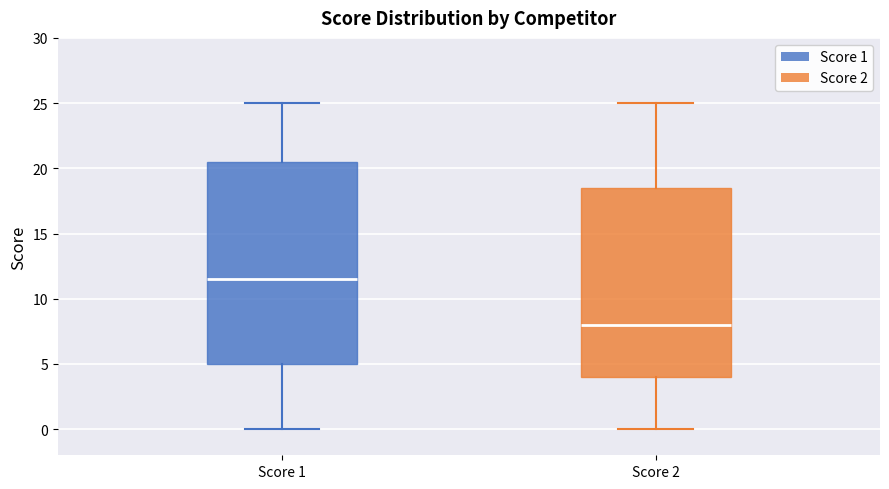

Which box is the tallest, from its lower edge to its upper edge?

Score 1